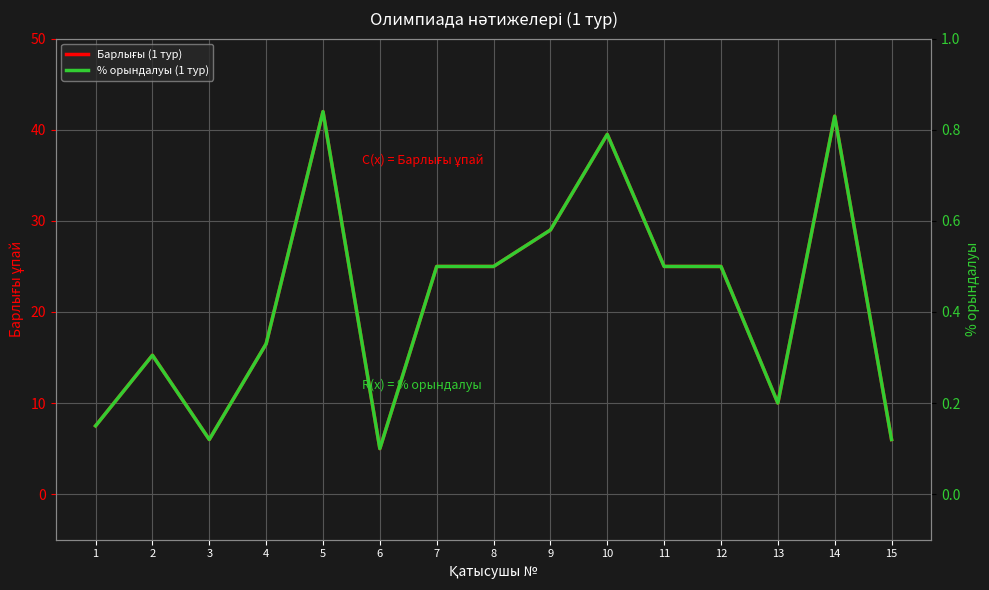

How many lines are shown in the chart?

2